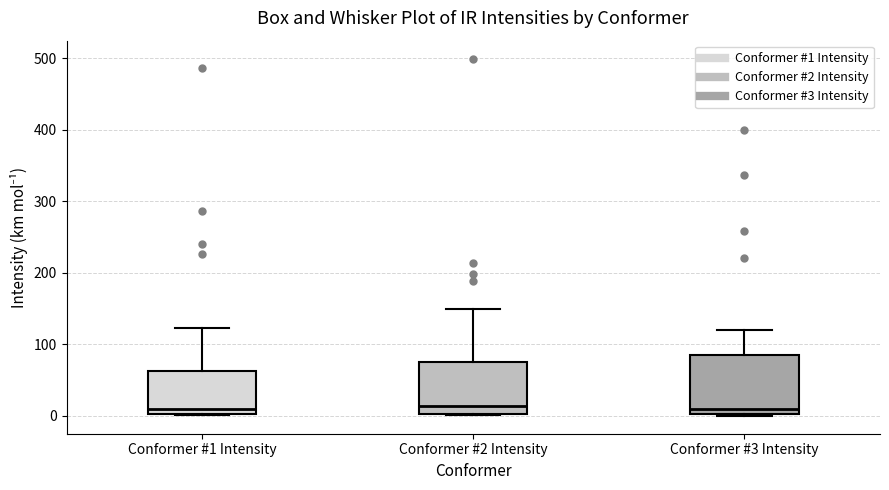

Reading left to right, read every box against the y-axis: the position of its median line, the range the box covers, and the ends of its whiskers. The values are not printed on the chart, so give them approximately, as read against the axis.

Conformer #1 Intensity: median 10, box 0 to 60, whiskers 0 to 120
Conformer #2 Intensity: median 10, box 0 to 80, whiskers 0 to 150
Conformer #3 Intensity: median 10, box 0 to 90, whiskers 0 to 120